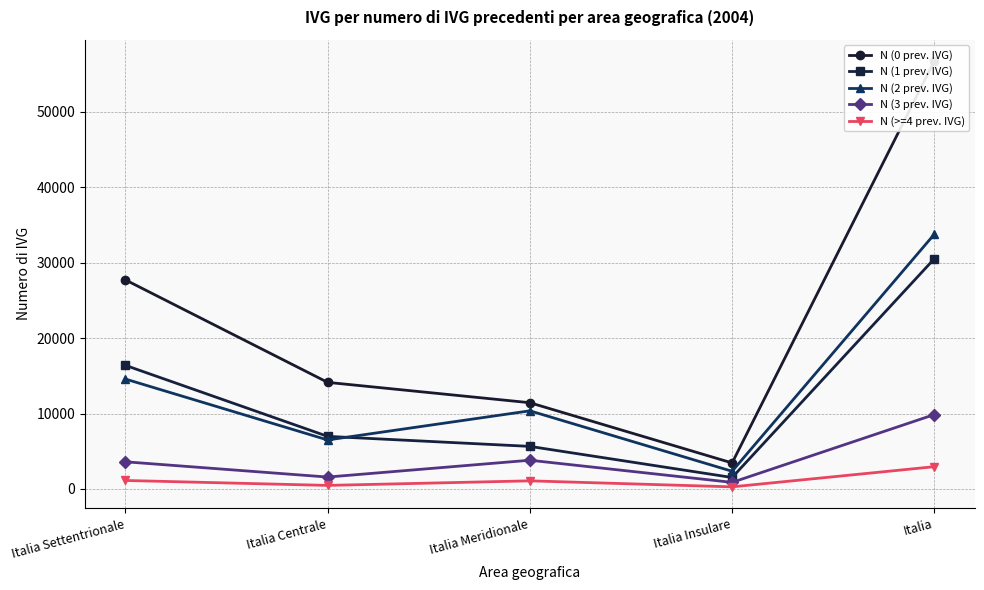

What is the label of the 4th point from the left?

Italia Insulare